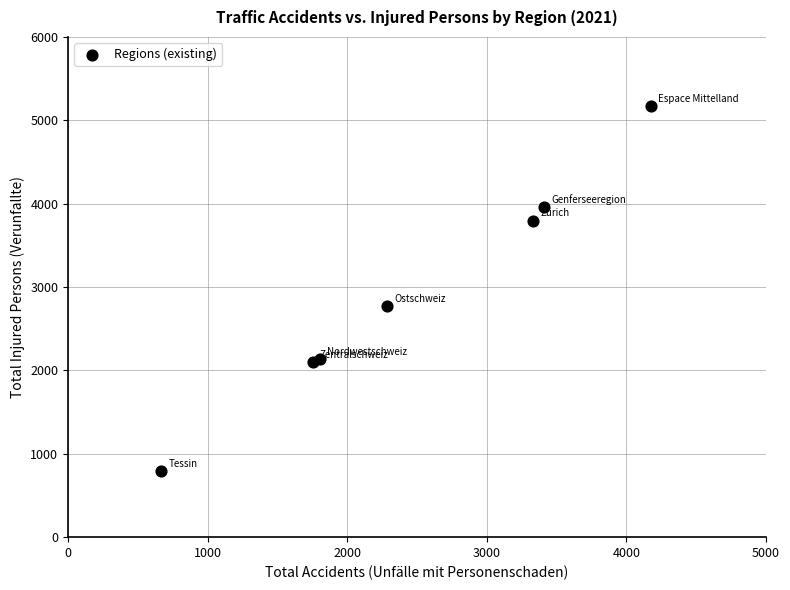

What Y value in the scatter plot is closest to 2981?

2770